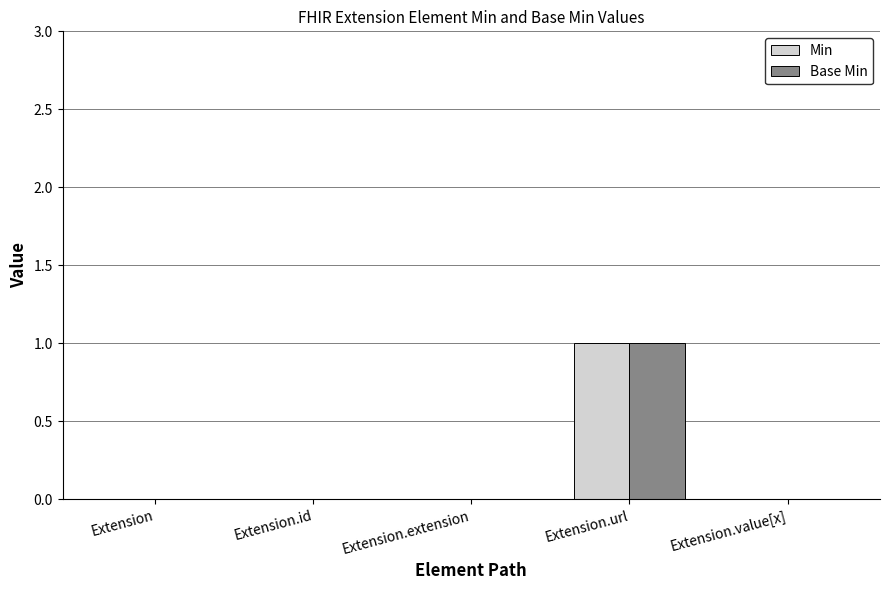

At which category is the sum across all series the highest?

Extension.url